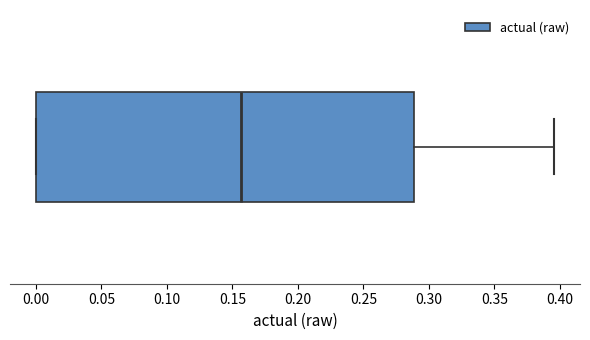

Read this box plot against the x-axis: the position of the median line, the range covered by the box, and the ends of both whiskers. The values are not printed on the chart, so give them approximately, as read against the axis.

median 0.155, box 0.000 to 0.290, whiskers 0.000 to 0.395